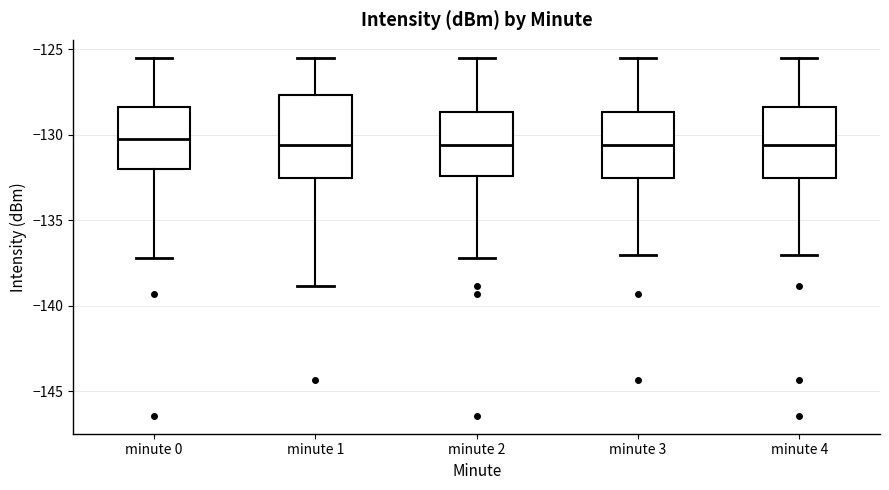

Reading left to right, read every box against the y-axis: the position of its median line, the range the box covers, and the ends of its whiskers. The values are not printed on the chart, so give them approximately, as read against the axis.

minute 0: median -130.0, box -132.0 to -128.5, whiskers -137.0 to -125.5
minute 1: median -130.5, box -132.5 to -127.5, whiskers -139.0 to -125.5
minute 2: median -130.5, box -132.5 to -128.5, whiskers -137.0 to -125.5
minute 3: median -130.5, box -132.5 to -128.5, whiskers -137.0 to -125.5
minute 4: median -130.5, box -132.5 to -128.5, whiskers -137.0 to -125.5